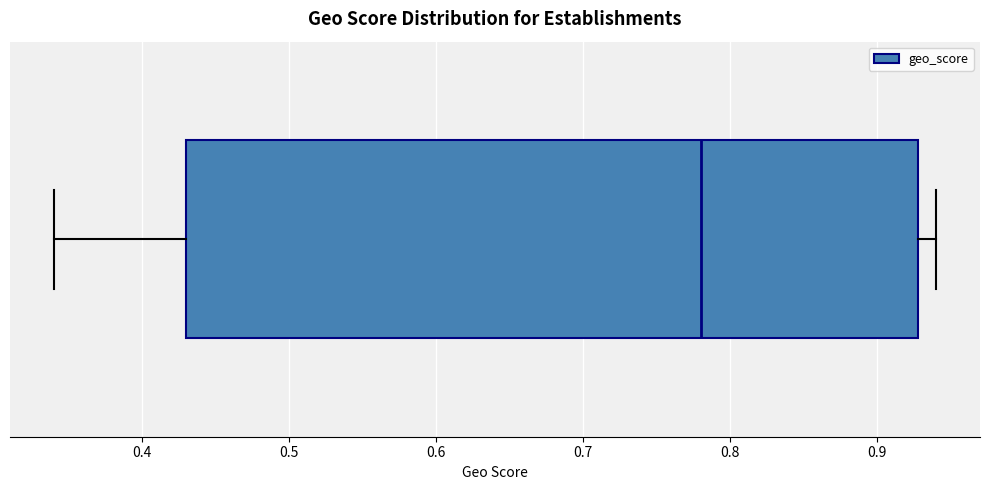

Where is the left edge of the box on the x-axis? The values are not printed on the chart, so give them approximately, as read against the axis.

0.43